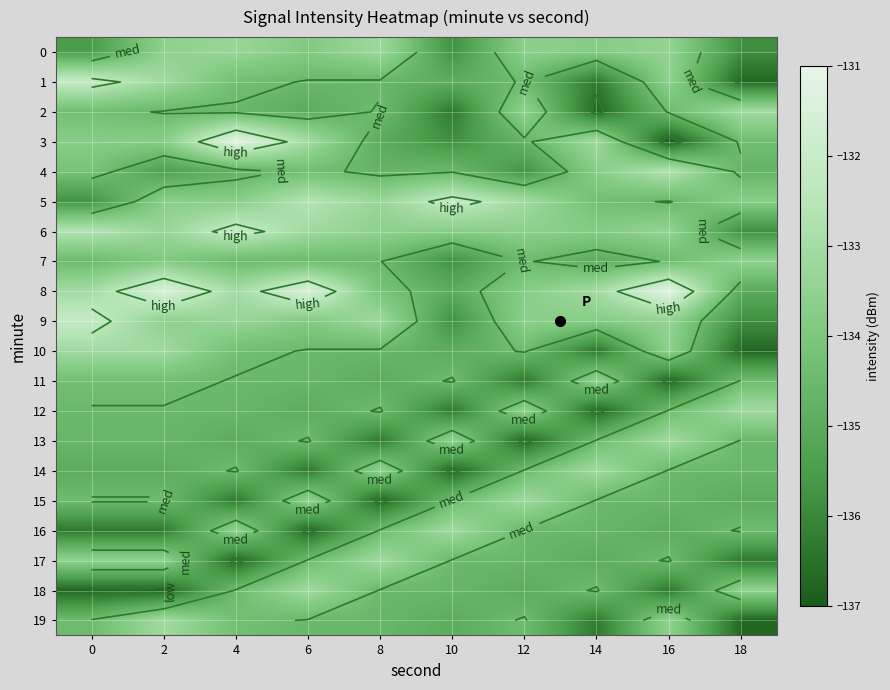

What value does the 16 series have at 8?

-134.4